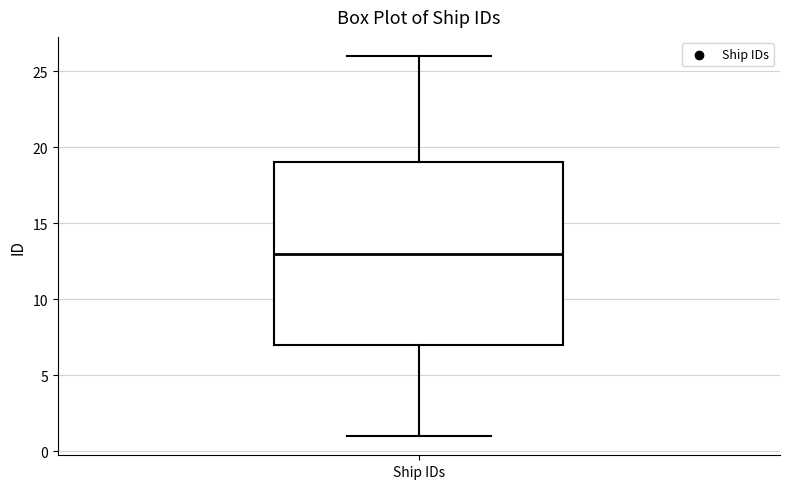

Where does the median line of the box for Ship IDs sit on the y-axis? The values are not printed on the chart, so give them approximately, as read against the axis.

13